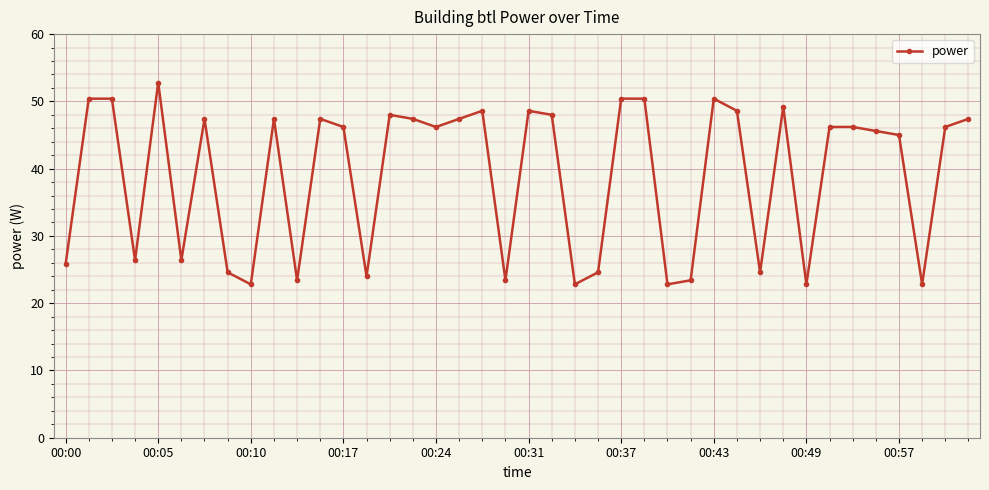

Reading left to right, what are all the values shown in this chart?

25.8	50.4	50.4	26.4	52.8	26.4	47.4	24.6	22.8	47.4	23.4	47.4	46.2	24.0	48.0	47.4	46.2	47.4	48.6	23.4	48.6	48.0	22.8	24.6	50.4	50.4	22.8	23.4	50.4	48.6	24.6	49.2	22.8	46.2	46.2	45.6	45.0	22.8	46.2	47.4